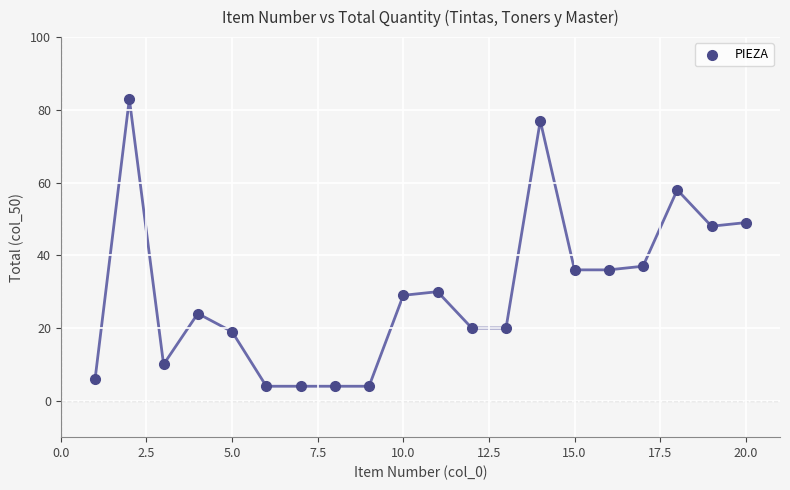

What is the range of X values (max minus min)?

19